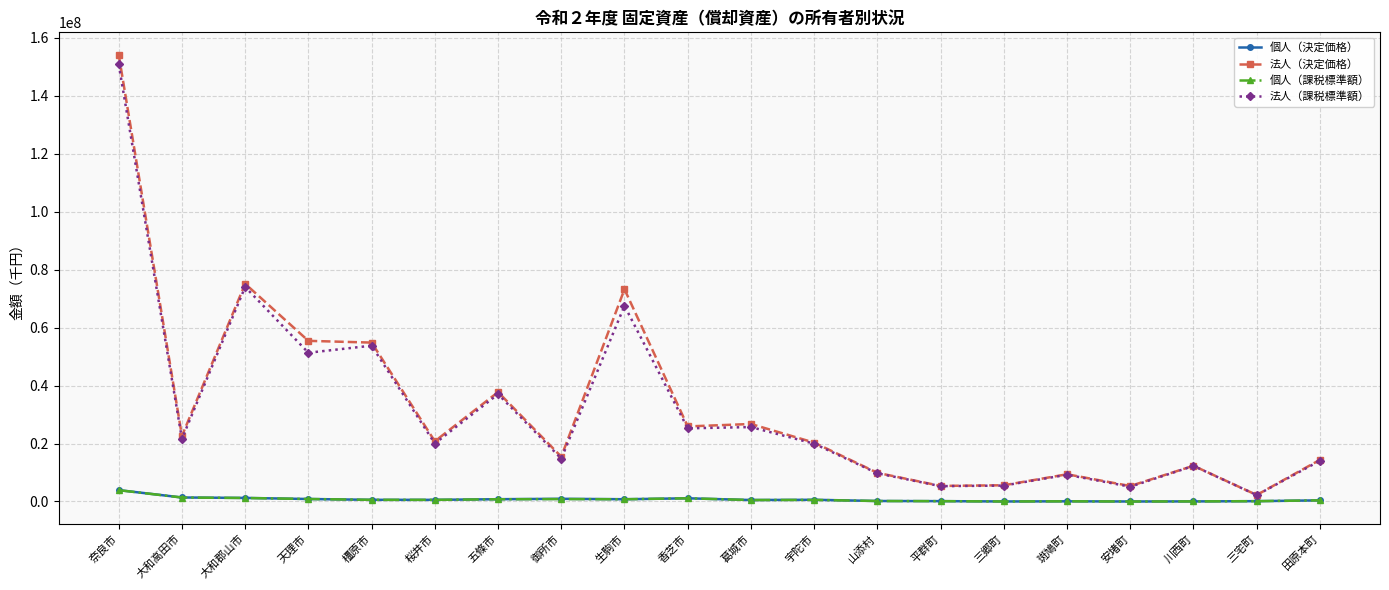

True or false: 法人（決定価格） and 個人（課税標準額） intersect in this chart.

False